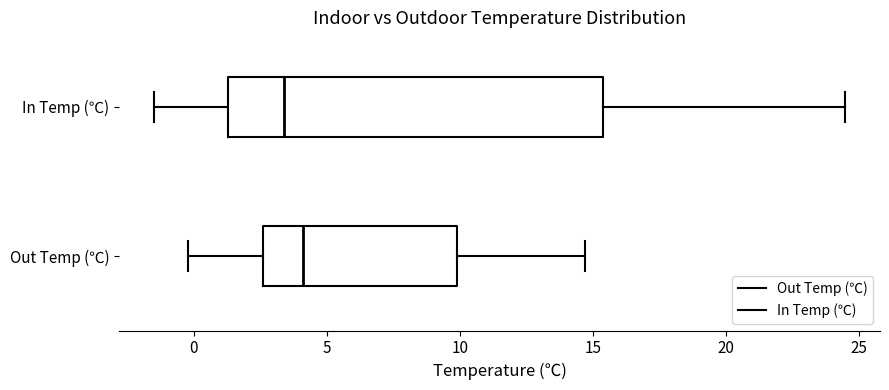

Comparing the boxes themselves (not the whiskers), which one is the widest?

In Temp (℃)